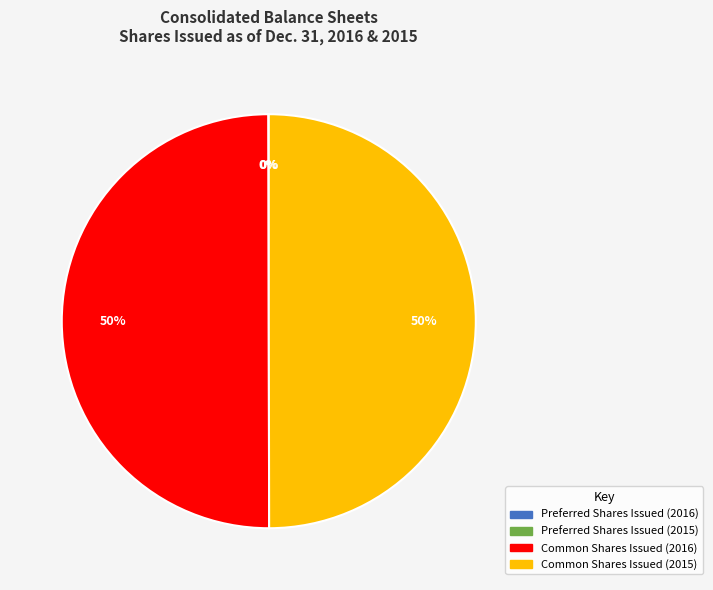

To the nearest percent, what is the difference between the largest and smallest slice percentages?

50%